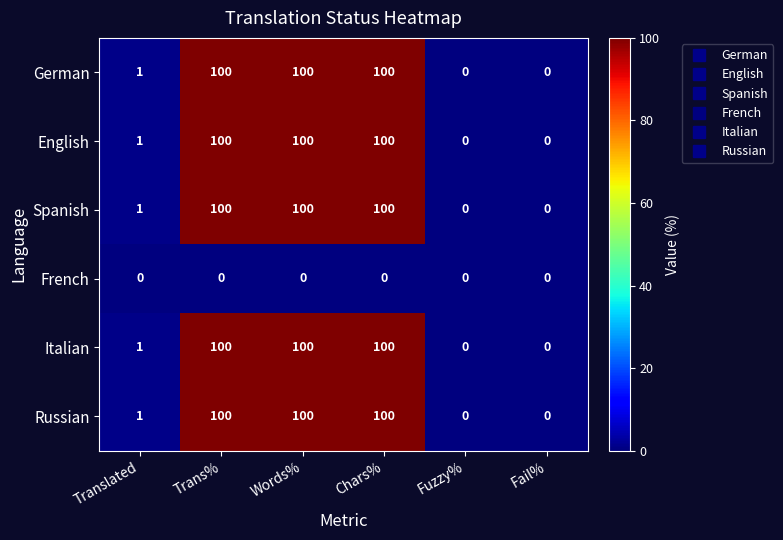

Is the value of English at Fuzzy% greater than the value of Italian at Words%?

No